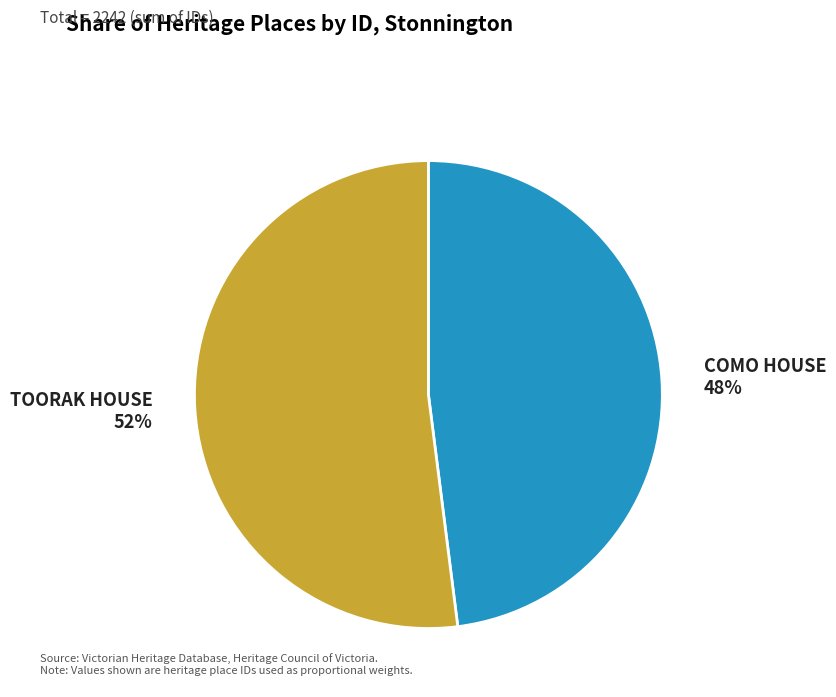

What is the ratio of the value at TOORAK HOUSE to the value at COMO HOUSE?

1.1